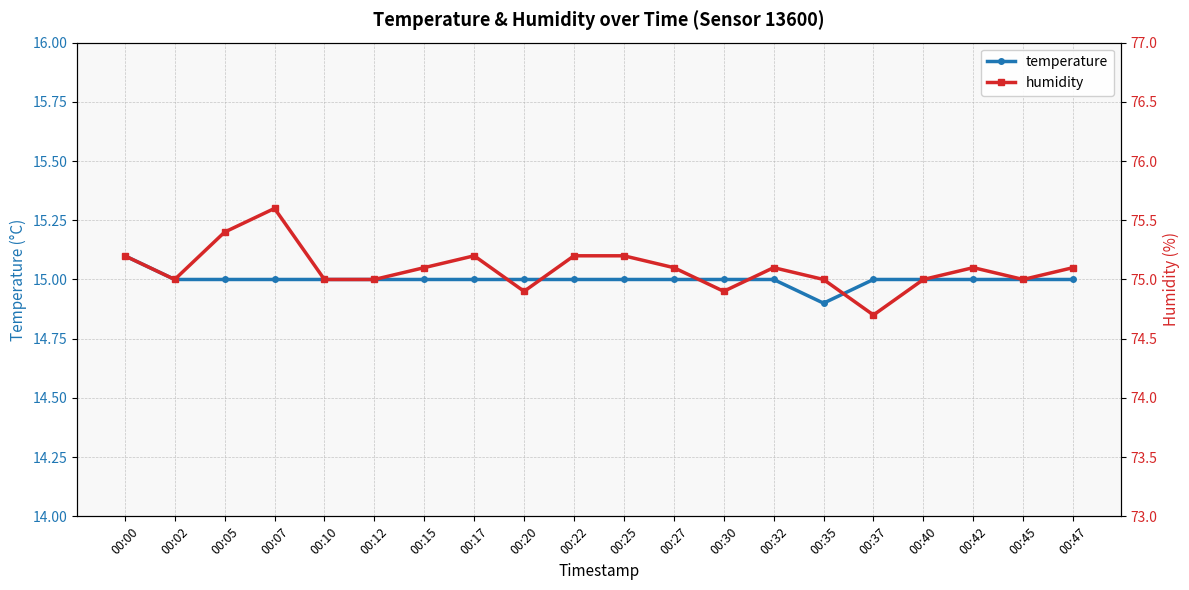

How many temperature values are between 15 and 16?

19